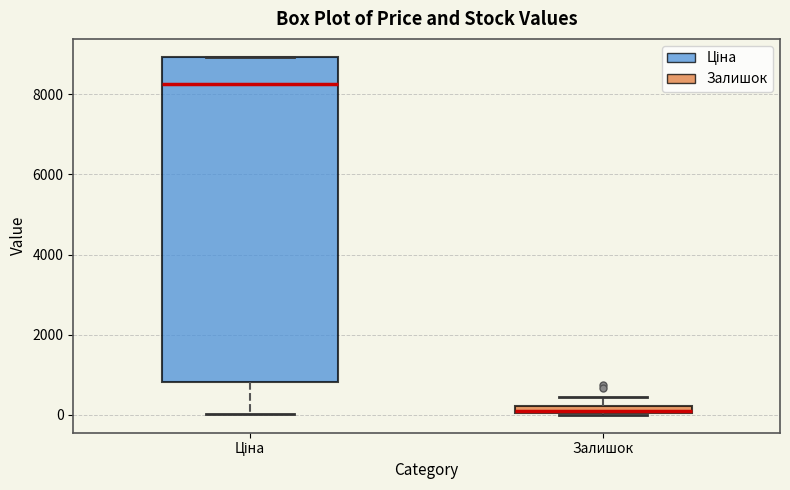

Which box's median line is the highest?

Ціна